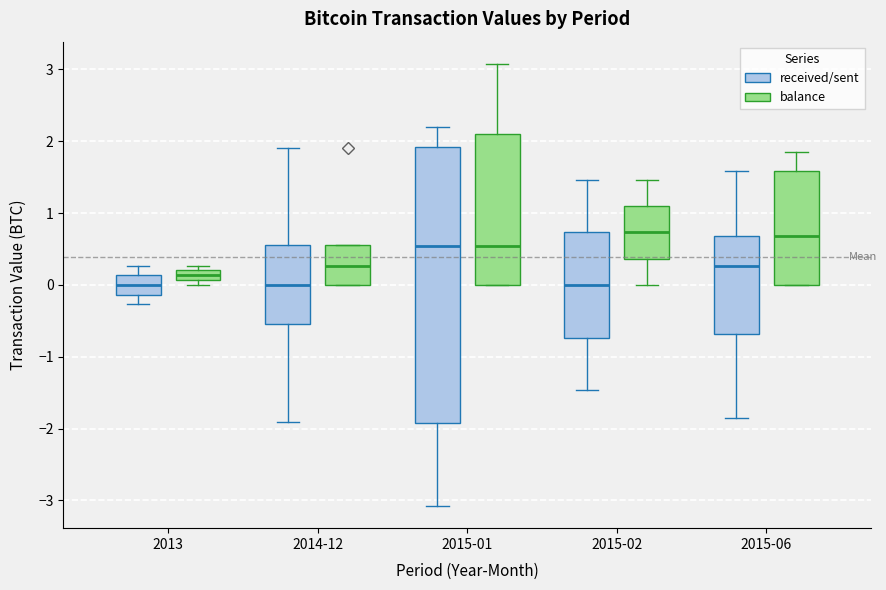

Where is the upper edge of the box for 2015-01 (received/sent) on the y-axis? The values are not printed on the chart, so give them approximately, as read against the axis.

1.9